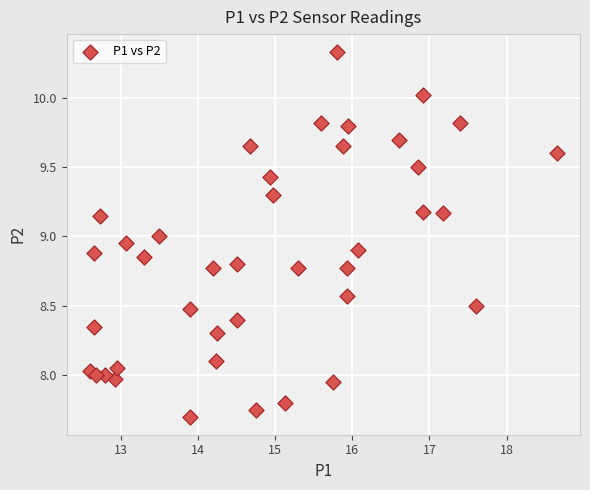

What is the range of X values (max minus min)?

6.0